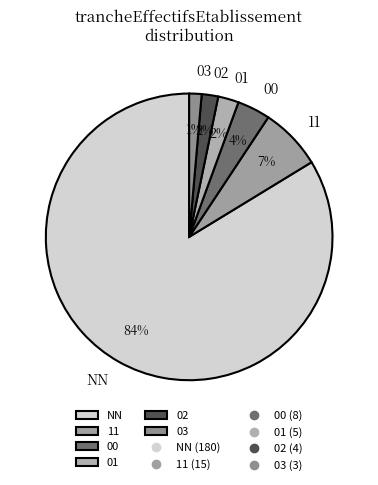

To the nearest percent, what is the average slice percentage?

17%